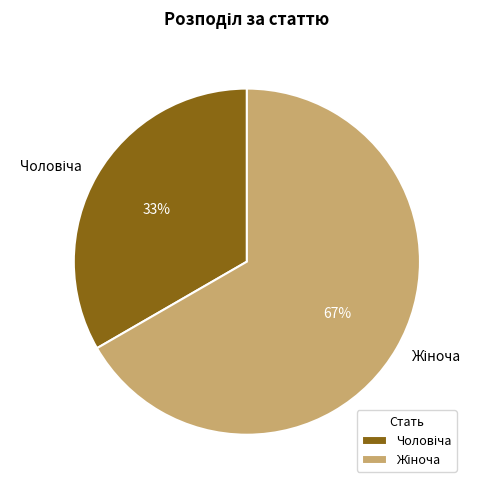

Is there any slice that represents more than half of the pie?

Yes